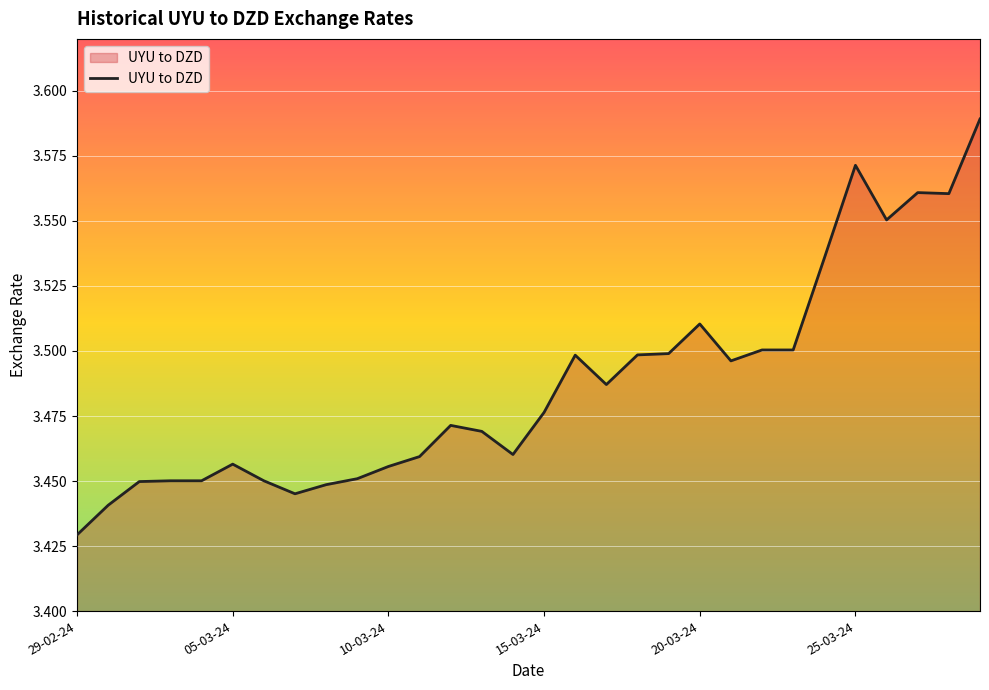

Between 20-03-24 and 29-02-24, which is larger?

20-03-24